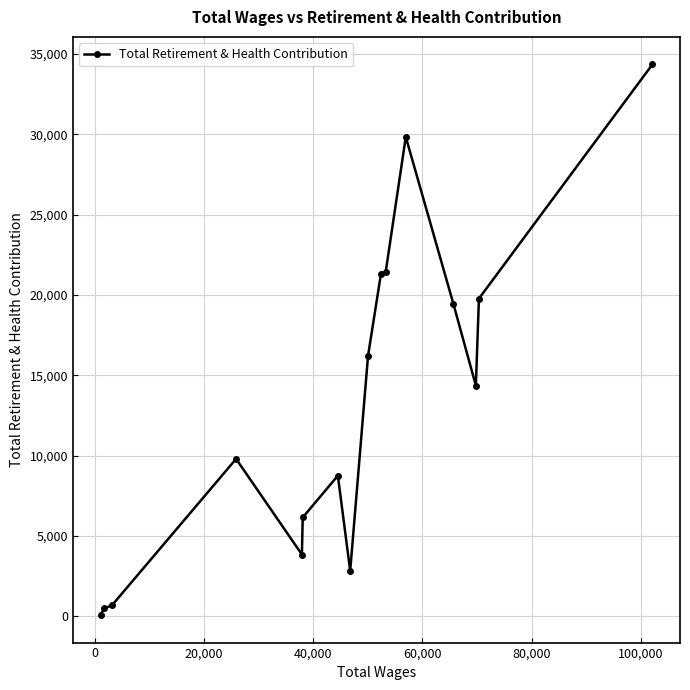

What is the maximum value shown in the chart?

34353